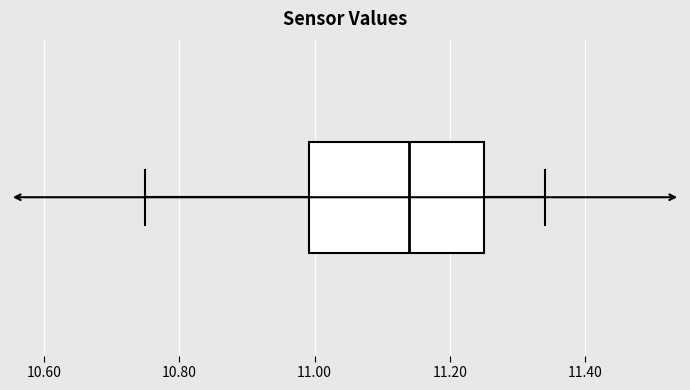

Transcribe this box plot: give where the median line is, the range the box spans, and where the two whiskers end, as read against the x-axis. The values are not printed on the chart, so give them approximately, as read against the axis.

median 11.14, box 11.00 to 11.26, whiskers 10.76 to 11.34